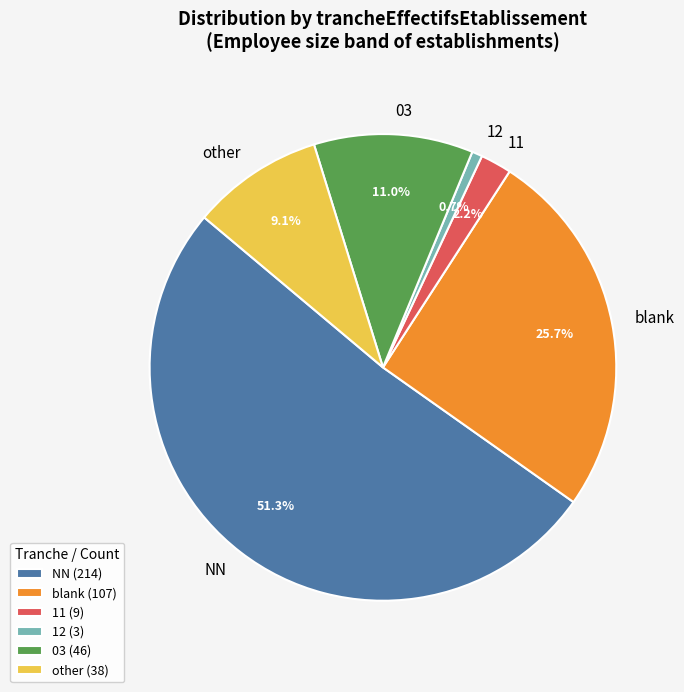

What is the total percentage of 12 and other?

9.8%